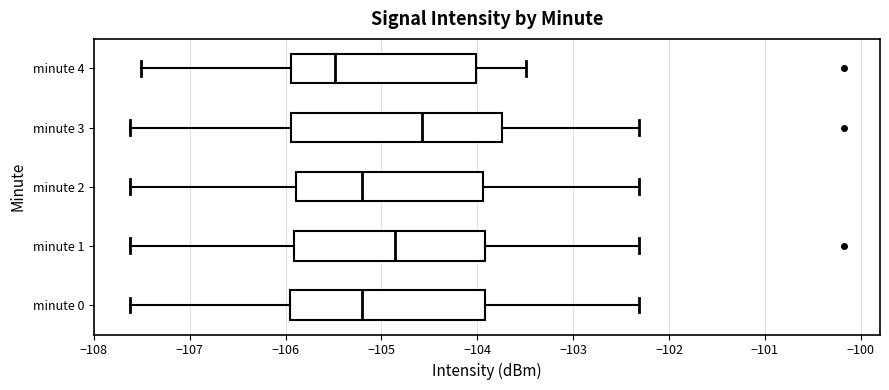

Reading bottom to top, transcribe this box plot: for each box, give where its median line is, the range the box spans, and where its two whiskers end, as read against the x-axis. The values are not printed on the chart, so give them approximately, as read against the axis.

minute 0: median -105.2, box -106.0 to -103.9, whiskers -107.6 to -102.3
minute 1: median -104.9, box -105.9 to -103.9, whiskers -107.6 to -102.3
minute 2: median -105.2, box -105.9 to -103.9, whiskers -107.6 to -102.3
minute 3: median -104.6, box -105.9 to -103.7, whiskers -107.6 to -102.3
minute 4: median -105.5, box -105.9 to -104.0, whiskers -107.5 to -103.5